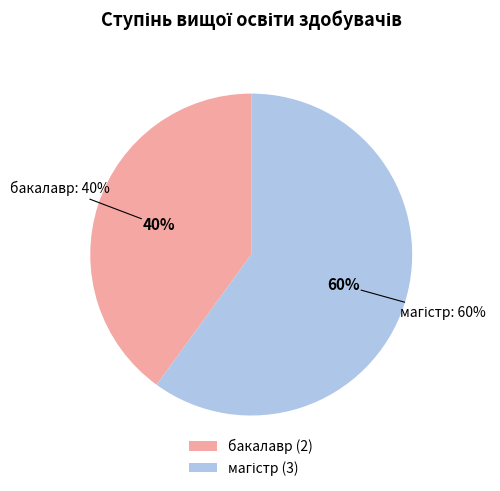

Which slice is the smallest?

бакалавр